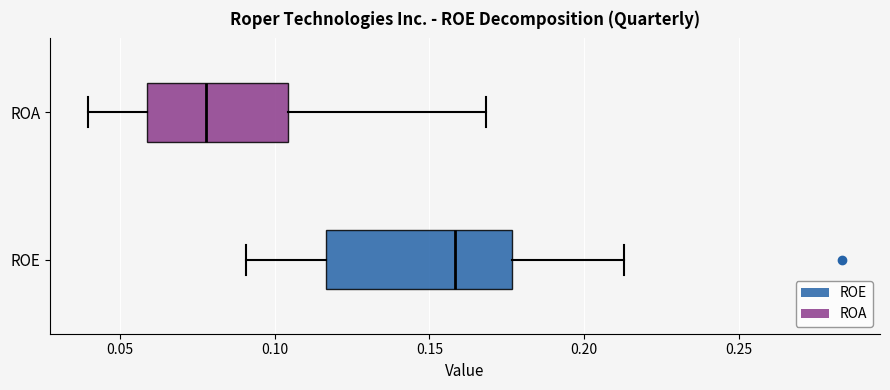

Reading bottom to top, read every box against the x-axis: the position of its median line, the range the box covers, and the ends of its whiskers. The values are not printed on the chart, so give them approximately, as read against the axis.

ROE: median 0.160, box 0.115 to 0.175, whiskers 0.090 to 0.215
ROA: median 0.080, box 0.060 to 0.105, whiskers 0.040 to 0.170